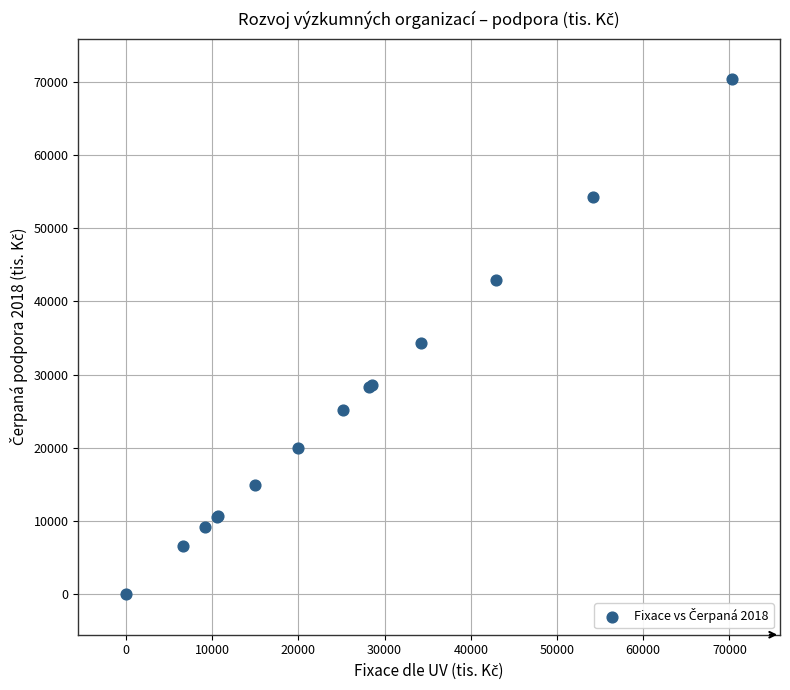

What Y value in the scatter plot is closest to 35175?

34251